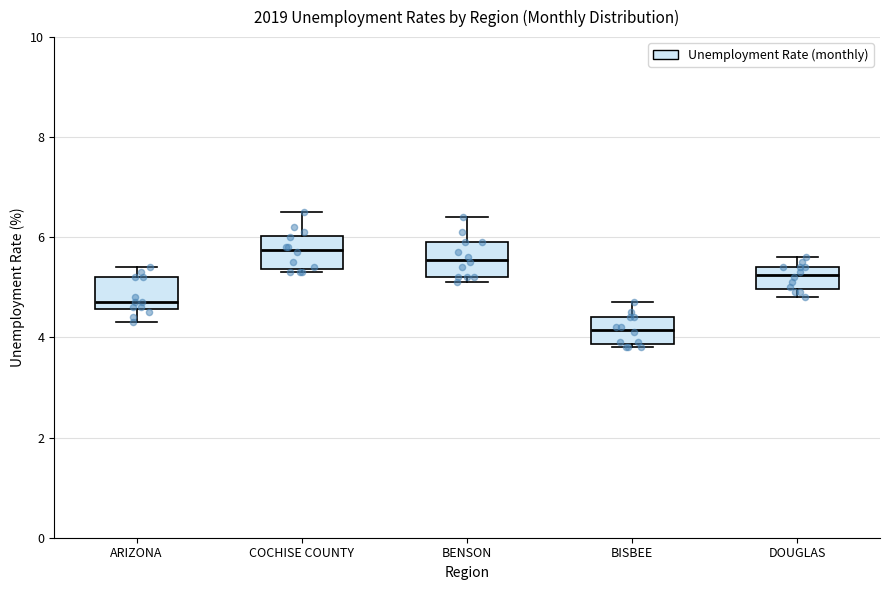

Reading left to right, read every box against the y-axis: the position of its median line, the range the box covers, and the ends of its whiskers. The values are not printed on the chart, so give them approximately, as read against the axis.

ARIZONA: median 4.8, box 4.6 to 5.2, whiskers 4.4 to 5.4
COCHISE COUNTY: median 5.8, box 5.4 to 6.0, whiskers 5.4 (just below the box's lower edge) to 6.6
BENSON: median 5.6, box 5.2 to 6.0, whiskers 5.2 (just below the box's lower edge) to 6.4
BISBEE: median 4.2, box 3.8 to 4.4, whiskers 3.8 (just below the box's lower edge) to 4.8
DOUGLAS: median 5.2, box 5.0 to 5.4, whiskers 4.8 to 5.6